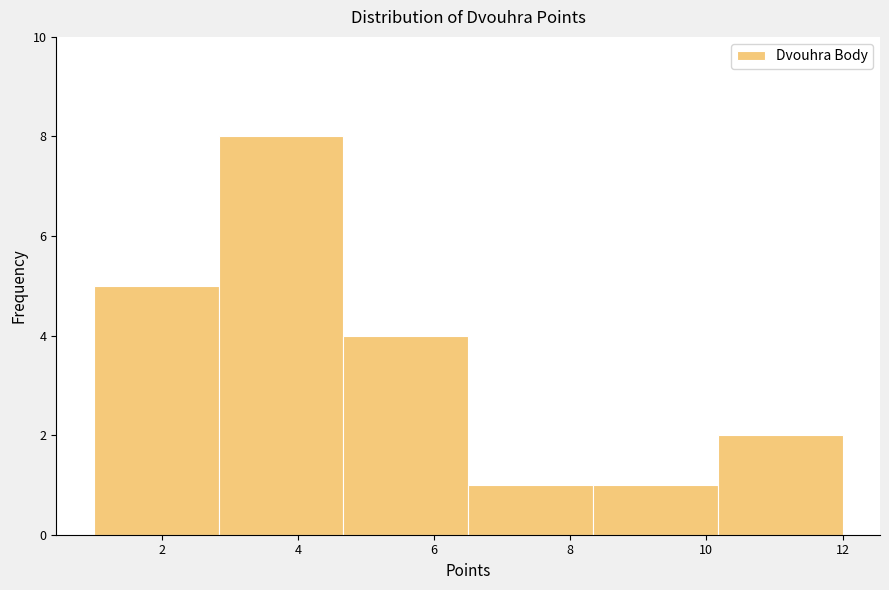

Reading left to right, transcribe this chart: for each bar, give the range it covers on the x-axis and its height. Neither the bar edges nor the heights are printed on the chart, so give them approximately, as read against the axes.

1.0 to 2.8: 5
2.8 to 4.6: 8
4.6 to 6.6: 4
6.6 to 8.4: 1
8.4 to 10.2: 1
10.2 to 12.0: 2